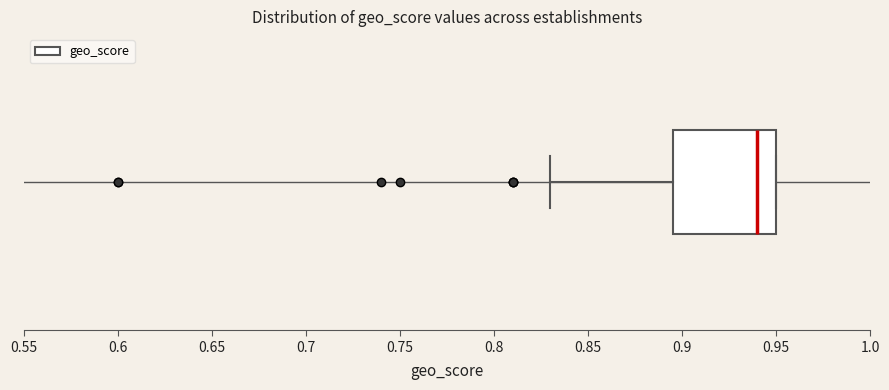

Where does the left whisker of the box end on the x-axis? The values are not printed on the chart, so give them approximately, as read against the axis.

0.830